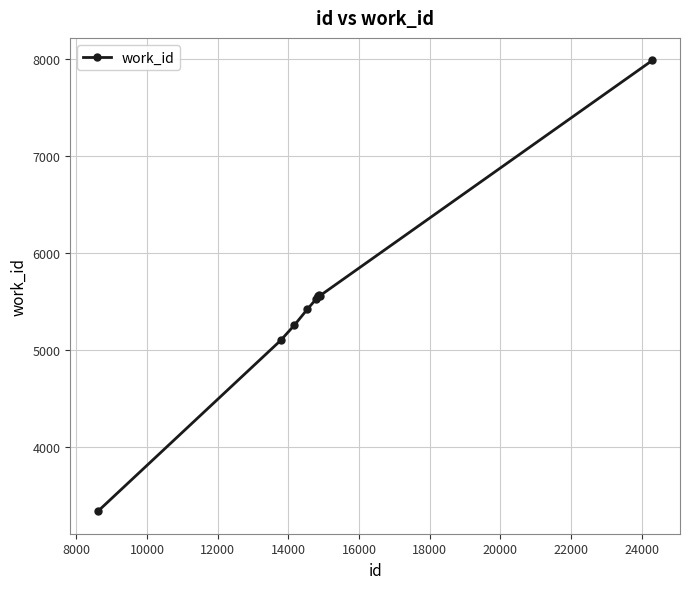

What is the minimum value shown in the chart?

3338